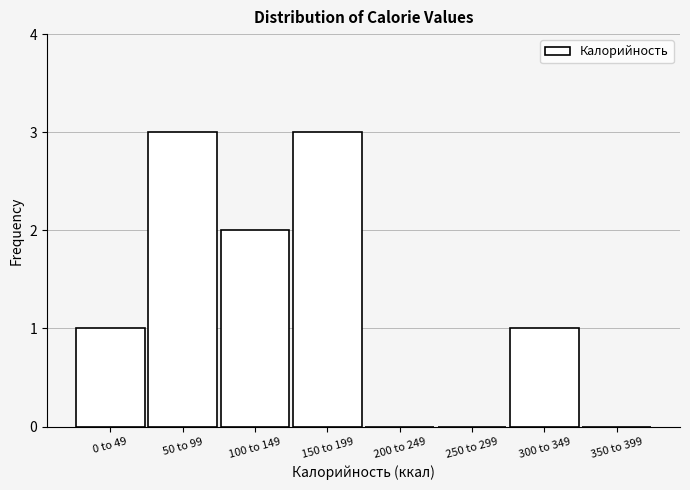

Reading left to right, transcribe all the data shown in this chart.

0 to 49=1	50 to 99=3	100 to 149=2	150 to 199=3	200 to 249=0	250 to 299=0	300 to 349=1	350 to 399=0